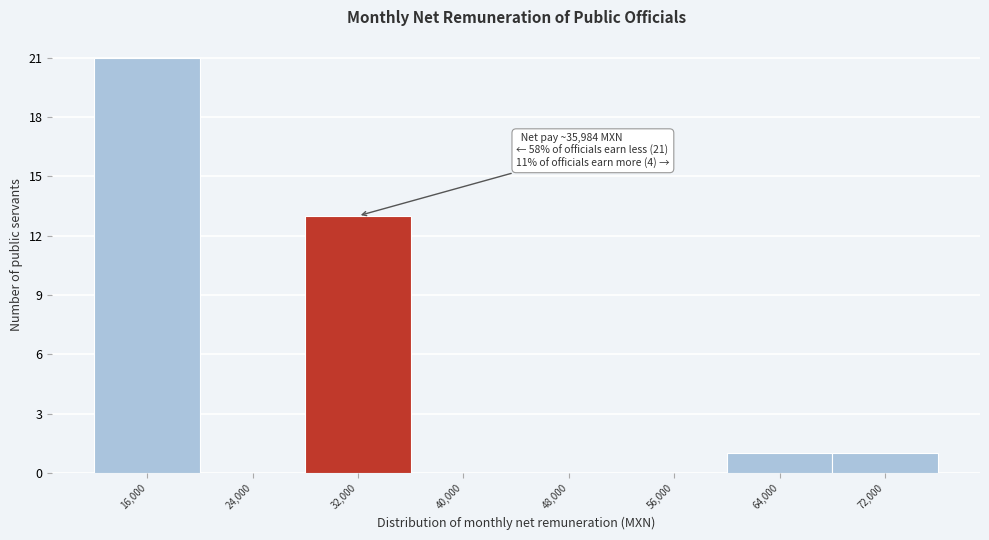

Reading left to right, extract all data points from this chart.

16,000=21	24,000=0	32,000=13	40,000=0	48,000=0	56,000=0	64,000=1	72,000=1